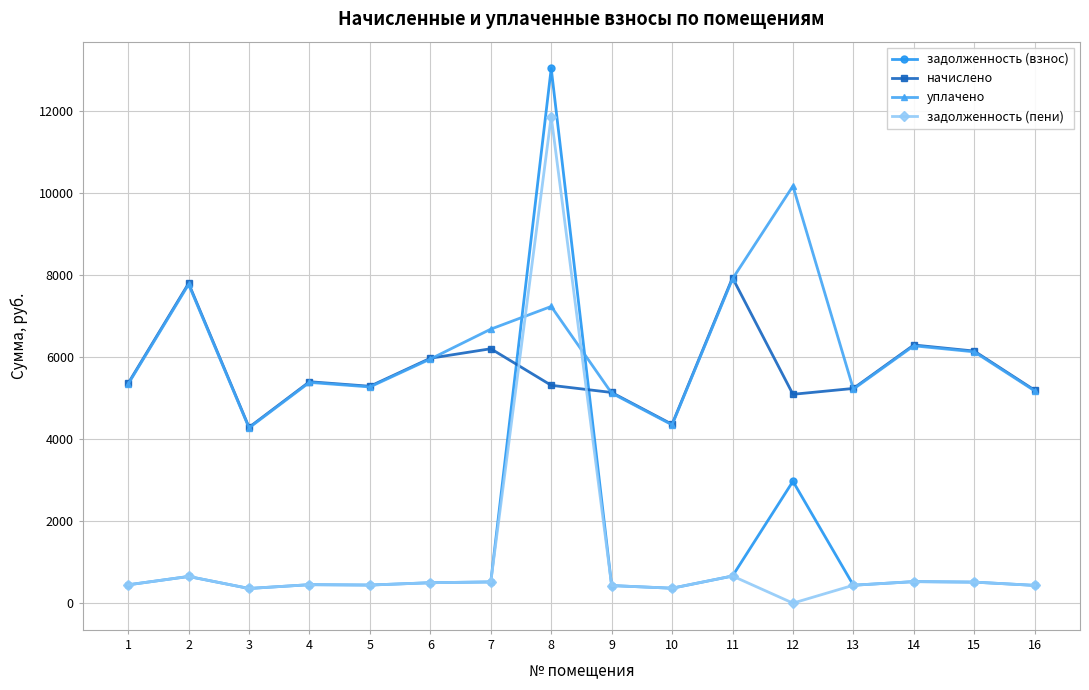

Between 3 and 8, which series saw the biggest shift?

задолженность (взнос)